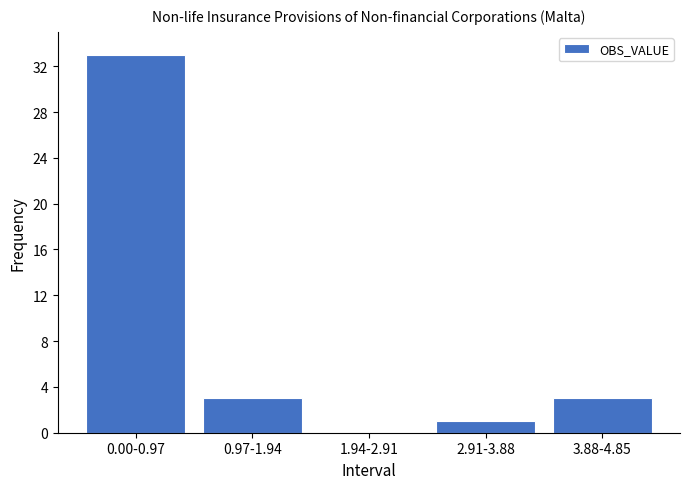

Reading left to right, what are all the values shown in this chart?

0.00-0.97=33	0.97-1.94=3	1.94-2.91=0	2.91-3.88=1	3.88-4.85=3